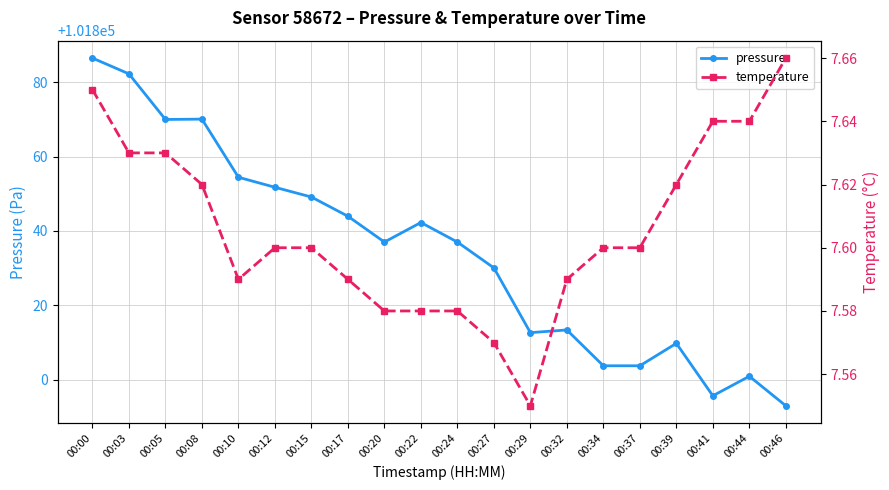

What is the maximum value for pressure?

101886.5